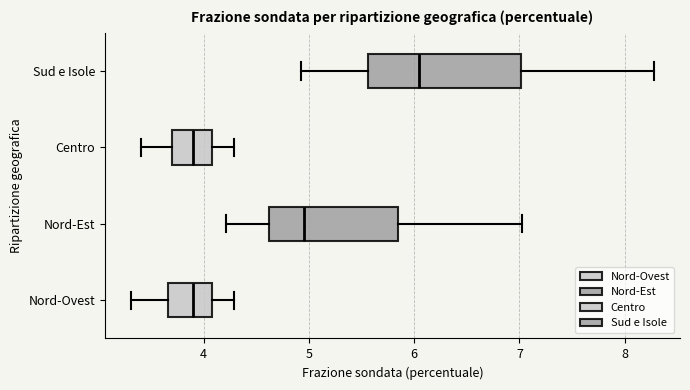

Which box has the furthest to the right median line?

Sud e Isole